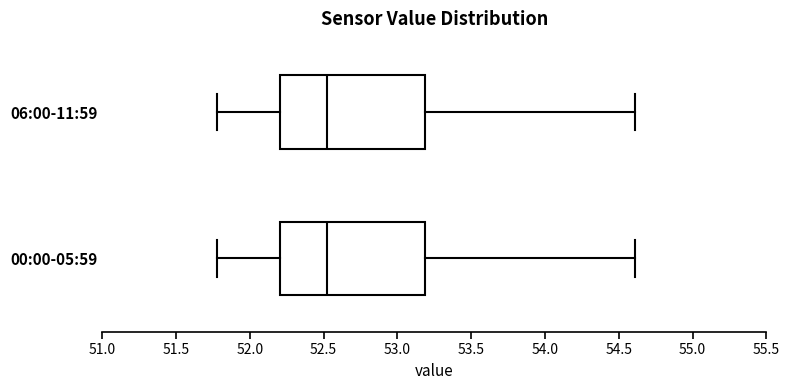

Where does the right whisker of the box for 06:00-11:59 end on the x-axis? The values are not printed on the chart, so give them approximately, as read against the axis.

54.60